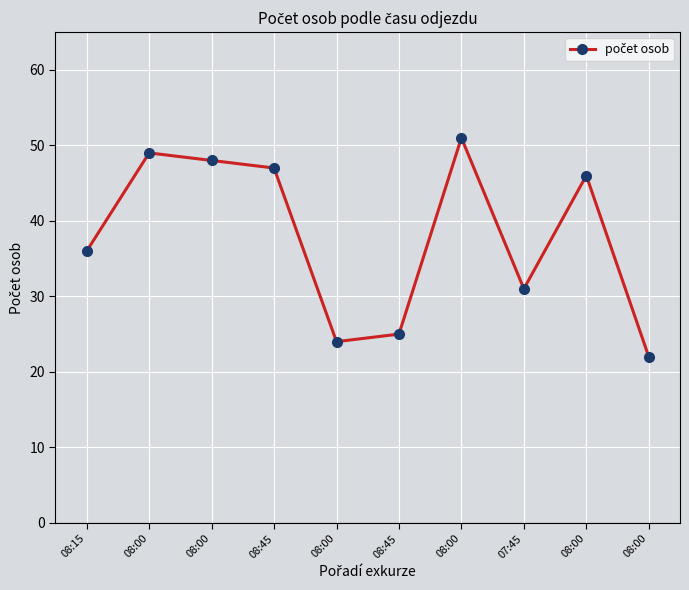

How many distinct data groups are displayed?

1